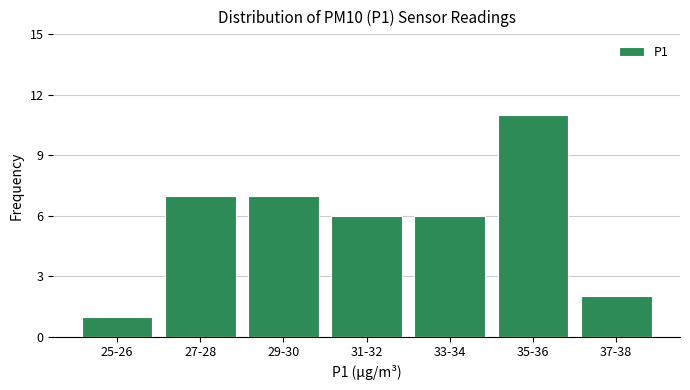

Reading right to left, list all the values displayed in this chart.

2	11	6	6	7	7	1